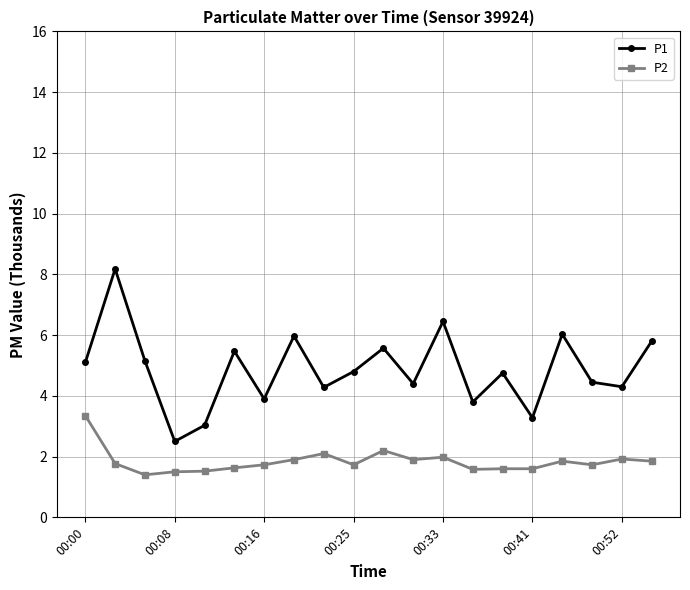

True or false: P1 and P2 intersect in this chart.

False